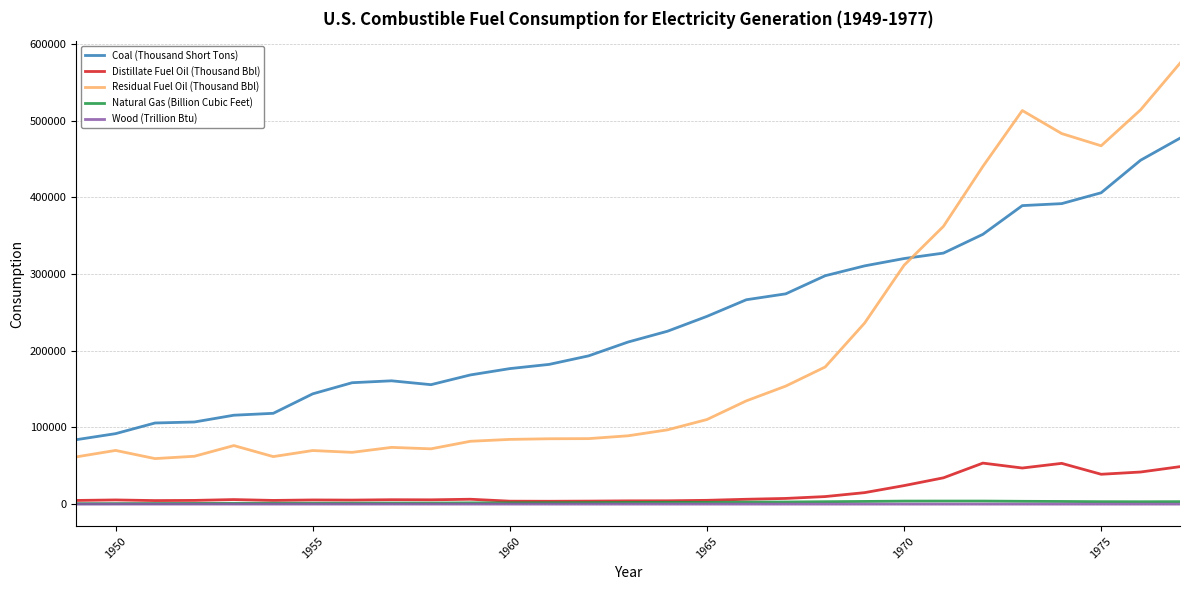

What are all the series names shown in the legend?

Coal (Thousand Short Tons), Distillate Fuel Oil (Thousand Bbl), Residual Fuel Oil (Thousand Bbl), Natural Gas (Billion Cubic Feet), Wood (Trillion Btu)